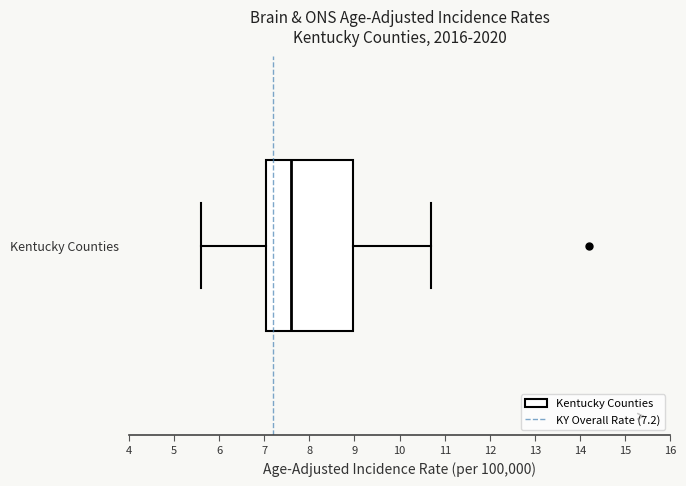

Transcribe this box plot: give where the median line is, the range the box spans, and where the two whiskers end, as read against the x-axis. The values are not printed on the chart, so give them approximately, as read against the axis.

median 7.6, box 7.1 to 9.0, whiskers 5.6 to 10.7